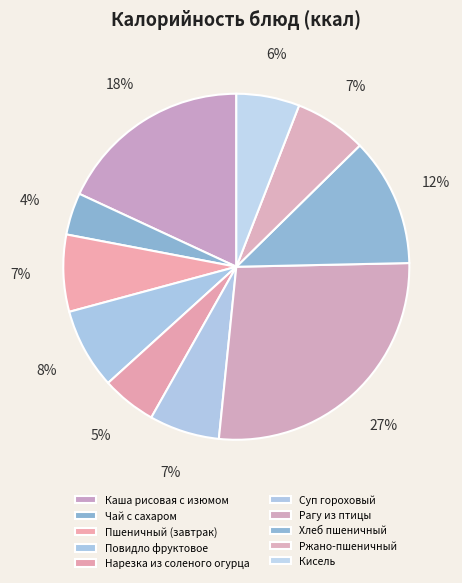

Do Рагу из птицы and Суп гороховый together represent more than half of the pie?

No